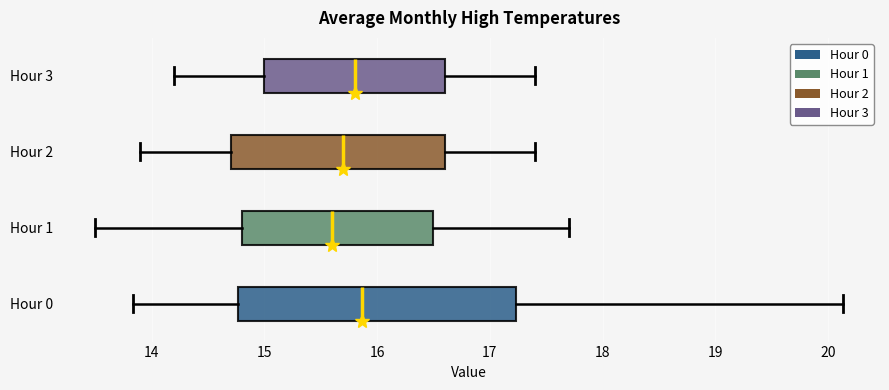

Reading bottom to top, transcribe this box plot: for each box, give where its median line is, the range the box spans, and where its two whiskers end, as read against the x-axis. The values are not printed on the chart, so give them approximately, as read against the axis.

Hour 0: median 15.9, box 14.8 to 17.2, whiskers 13.8 to 20.1
Hour 1: median 15.6, box 14.8 to 16.5, whiskers 13.5 to 17.7
Hour 2: median 15.7, box 14.7 to 16.6, whiskers 13.9 to 17.4
Hour 3: median 15.8, box 15.0 to 16.6, whiskers 14.2 to 17.4